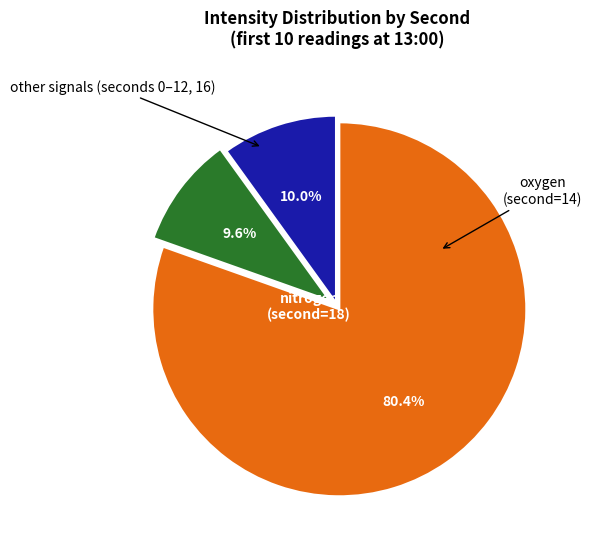

Is there any slice that represents more than half of the pie?

Yes